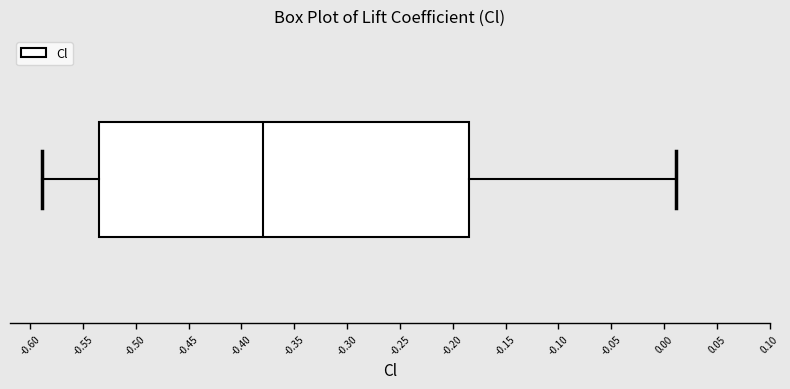

Where is the left edge of the box on the x-axis? The values are not printed on the chart, so give them approximately, as read against the axis.

-0.535